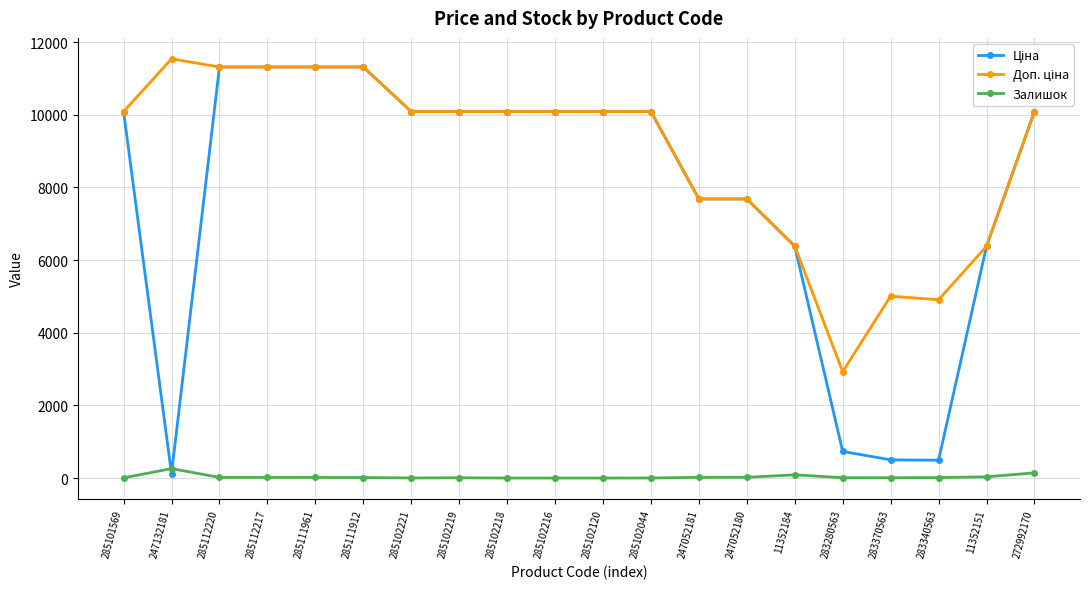

How many series are shown in this chart?

3